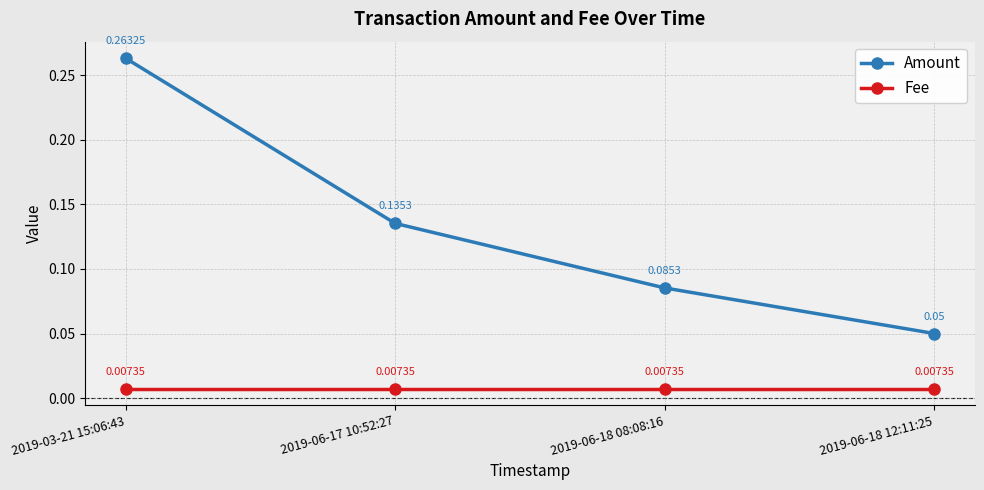

What are all the series names shown in the legend?

Amount, Fee